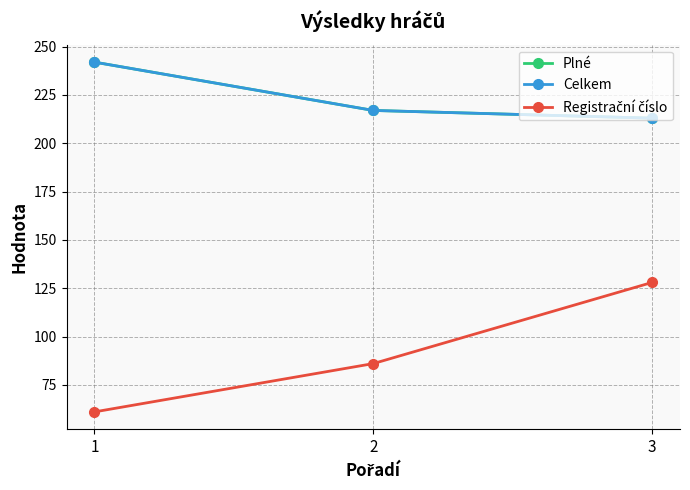

How many lines are shown in the chart?

3